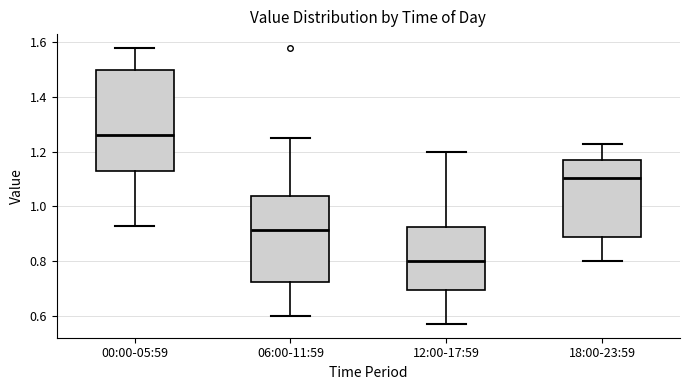

Which box has the highest median line?

00:00-05:59